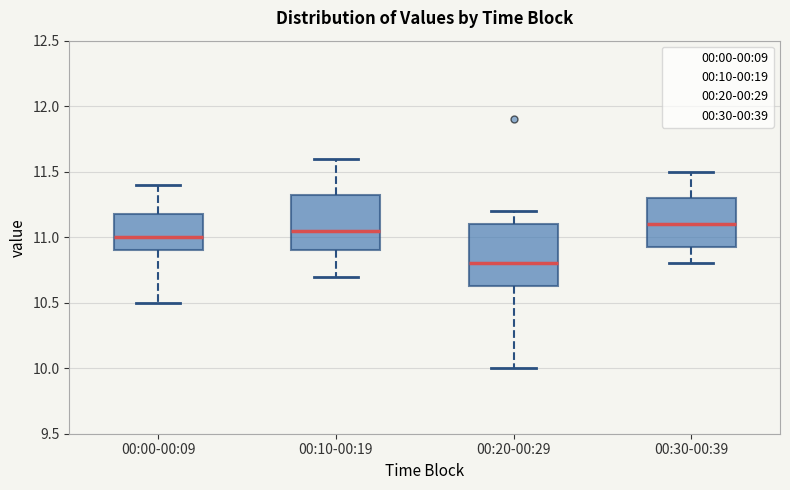

Reading left to right, read every box against the y-axis: the position of its median line, the range the box covers, and the ends of its whiskers. The values are not printed on the chart, so give them approximately, as read against the axis.

00:00-00:09: median 11.00, box 10.90 to 11.20, whiskers 10.50 to 11.40
00:10-00:19: median 11.05, box 10.90 to 11.35, whiskers 10.70 to 11.60
00:20-00:29: median 10.80, box 10.65 to 11.10, whiskers 10.00 to 11.20
00:30-00:39: median 11.10, box 10.95 to 11.30, whiskers 10.80 to 11.50